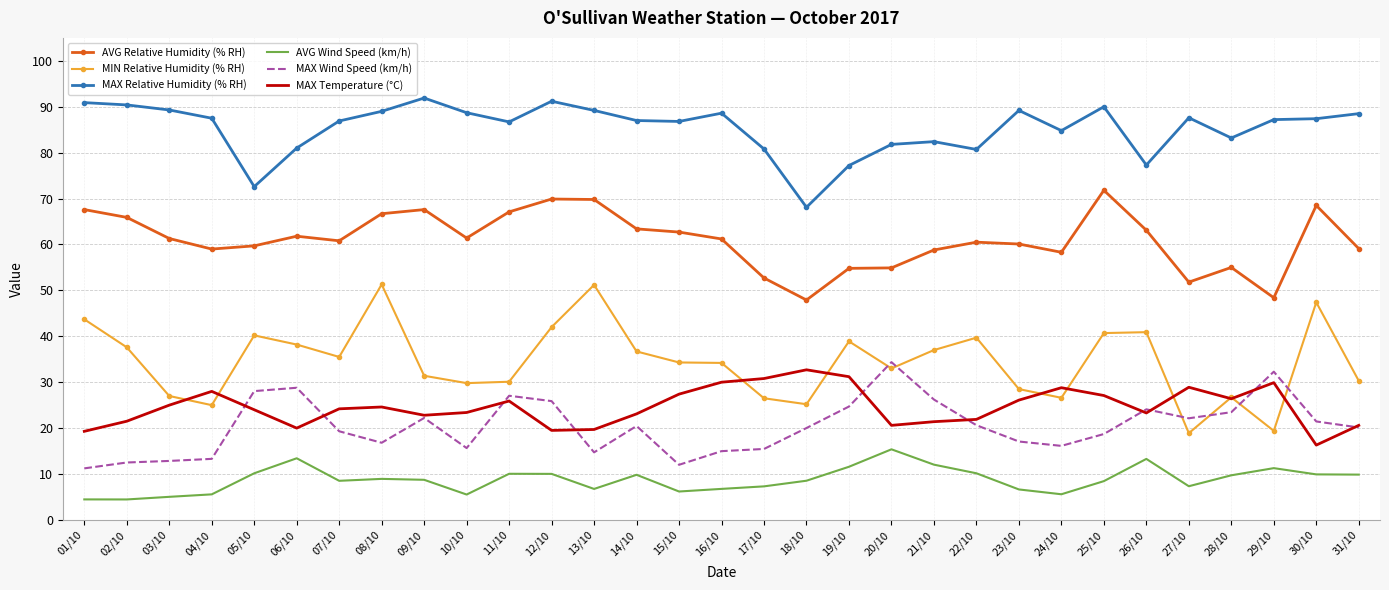

True or false: MAX Temperature (°C) and AVG Relative Humidity (% RH) intersect in this chart.

False